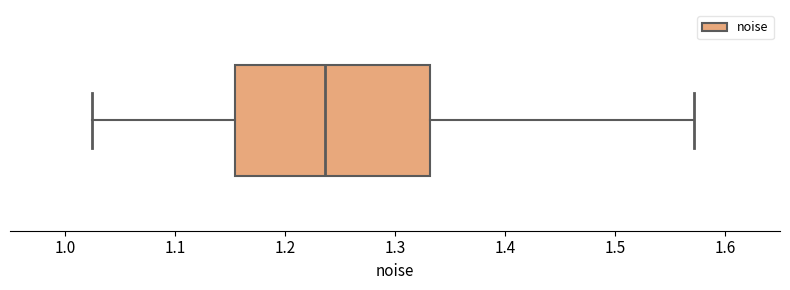

Read this box plot against the x-axis: the position of the median line, the range covered by the box, and the ends of both whiskers. The values are not printed on the chart, so give them approximately, as read against the axis.

median 1.24, box 1.15 to 1.33, whiskers 1.02 to 1.57